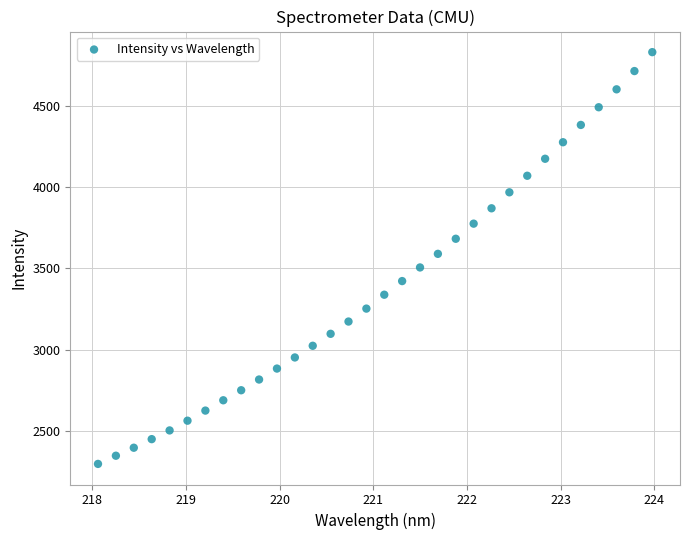

What is the range of Y values (max minus min)?

2530.6